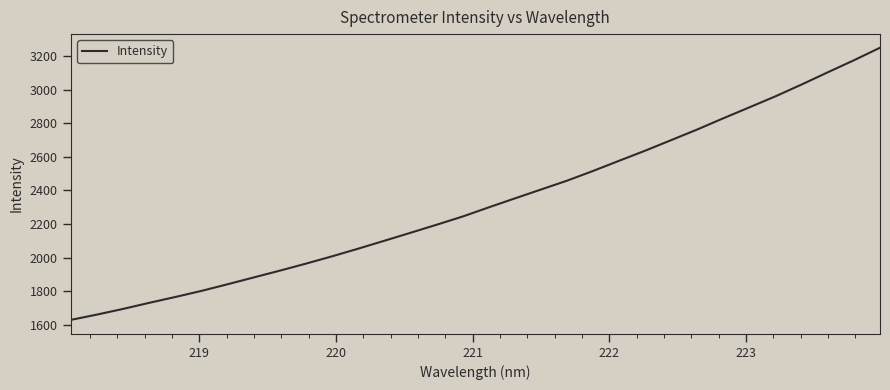

What is the maximum value shown in the chart?

3248.6